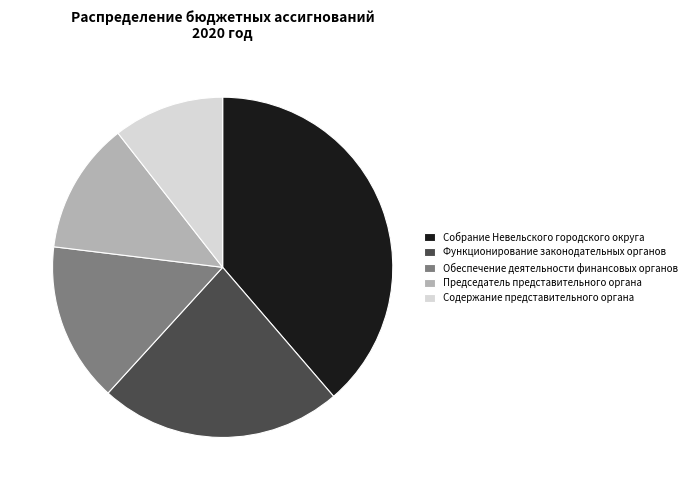

Is it true that Функционирование законодательных органов is 23% of the pie?

True